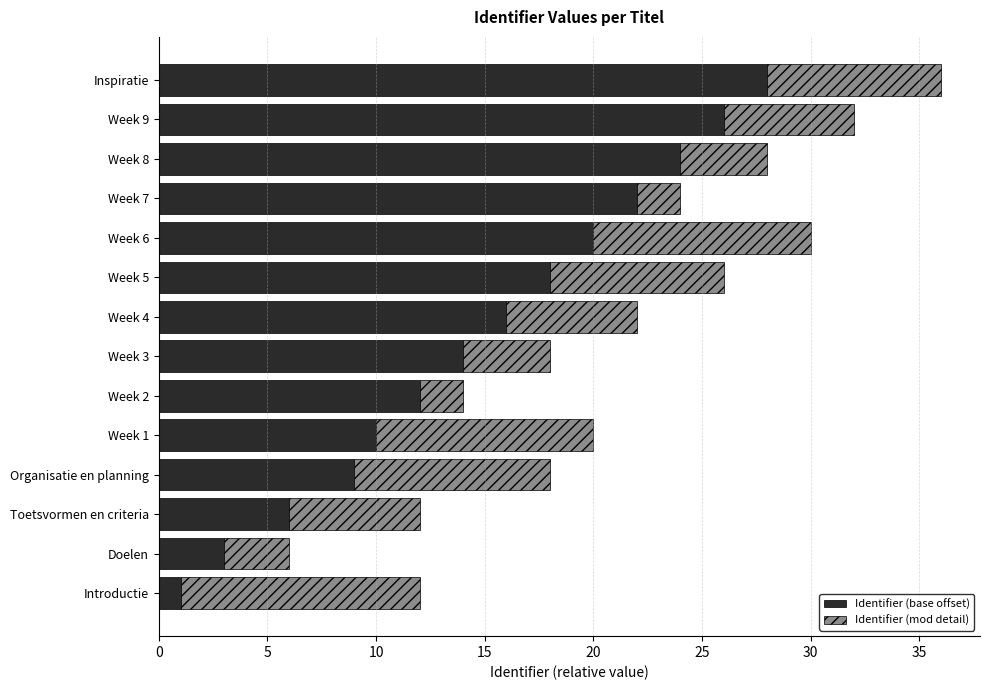

Which category has the highest value in the Identifier (base offset) series?

Inspiratie